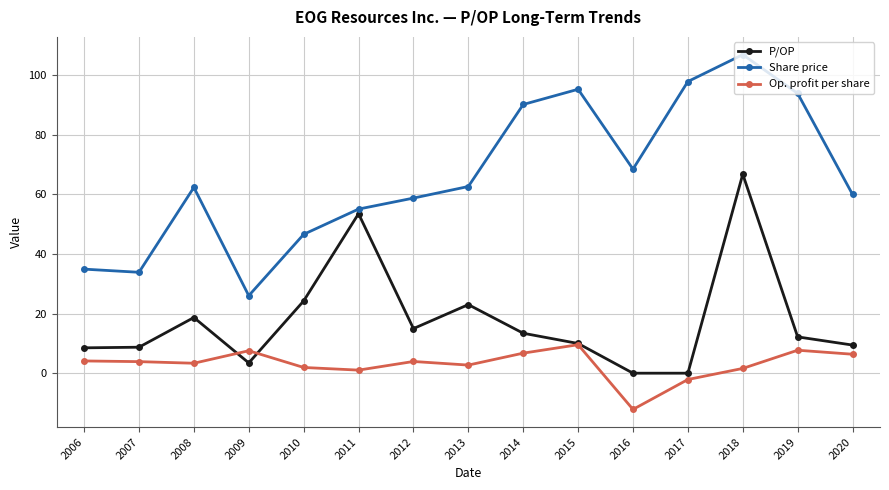

What are all the series names shown in the legend?

P/OP, Share price, Op. profit per share